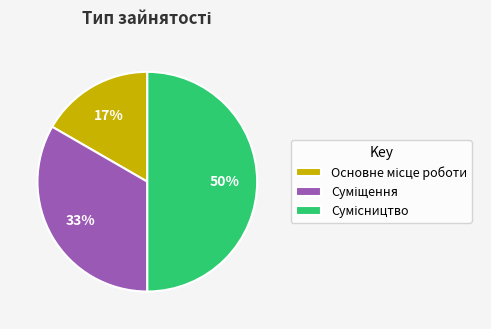

To the nearest percent, what is the average slice percentage?

33%